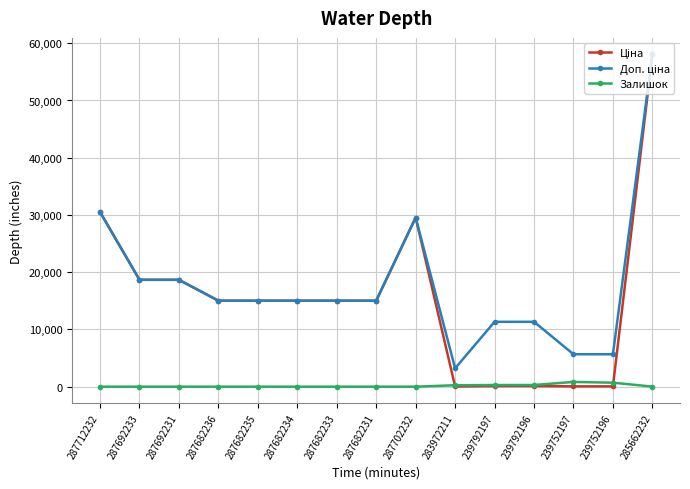

True or false: Залишок has a value of 0.0 at 287682233.

True